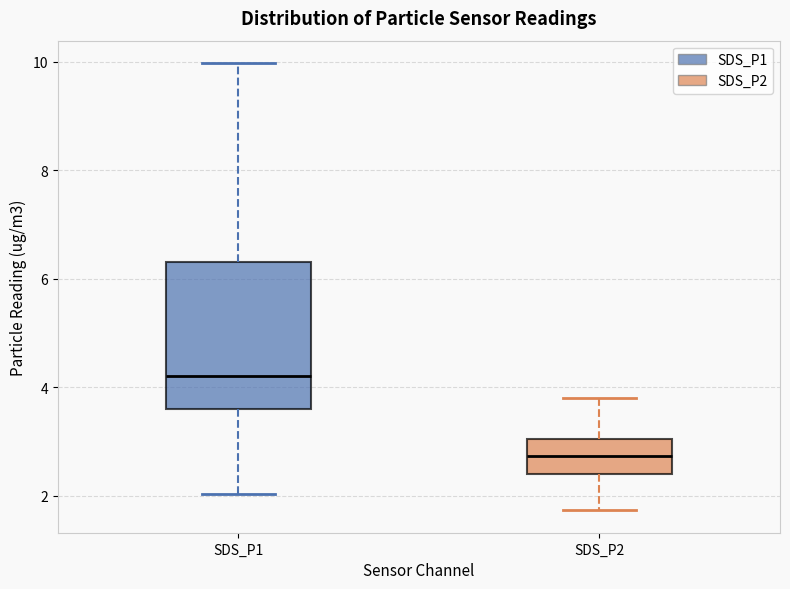

Which box has the highest median line?

SDS_P1